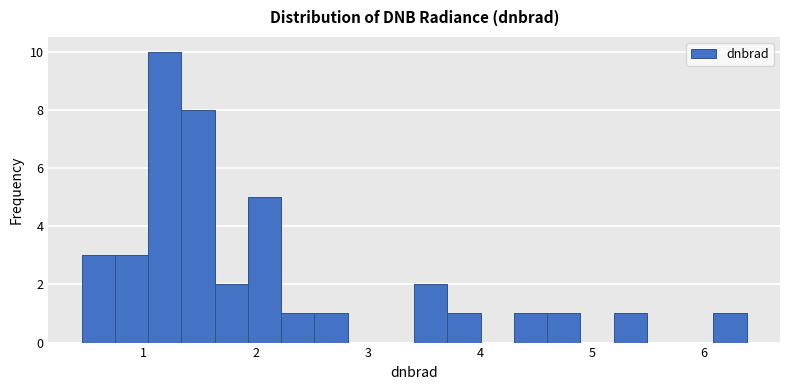

Around what value on the x-axis is the tallest bar? Give the approximate position of its centre, as read against the axis.

1.2